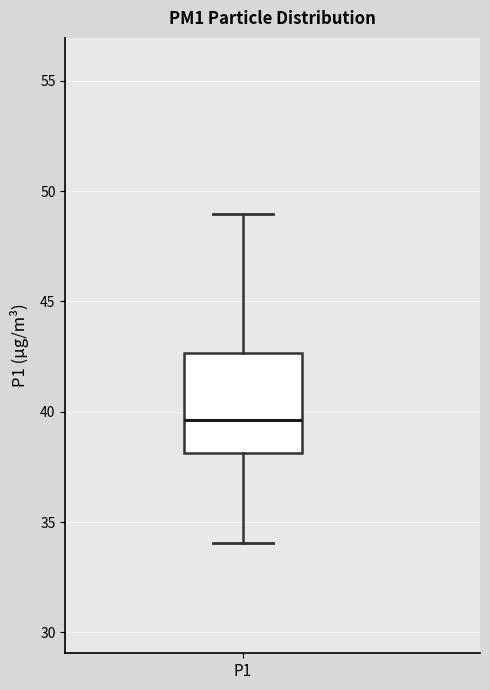

Where is the lower edge of the box for P1 on the y-axis? The values are not printed on the chart, so give them approximately, as read against the axis.

38.0